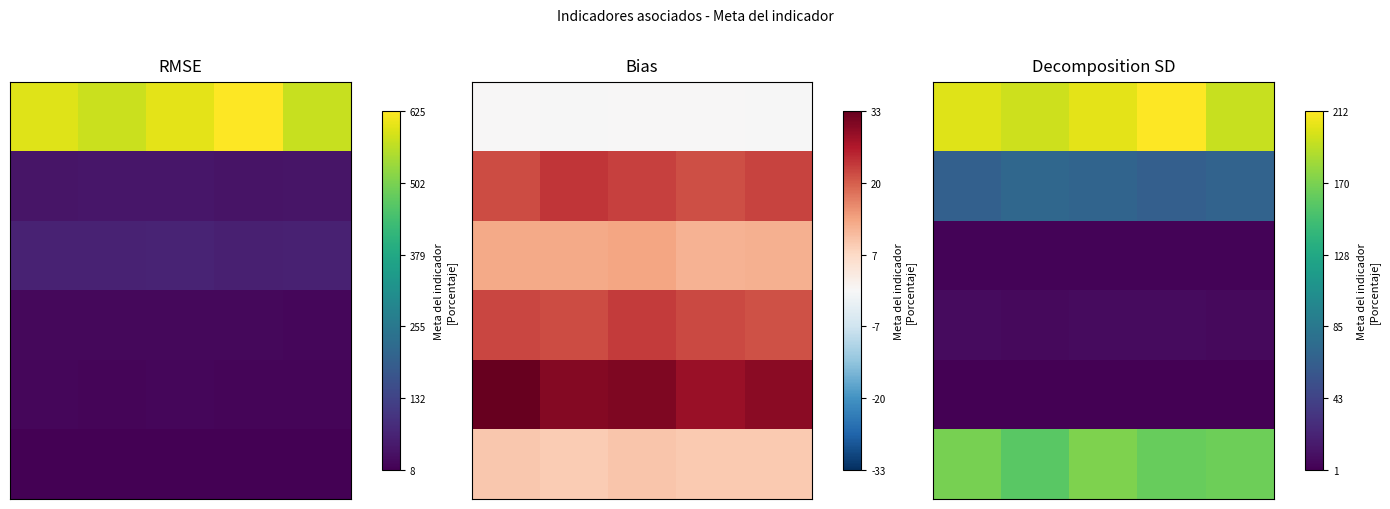

At which category is the sum across all series the highest?

2